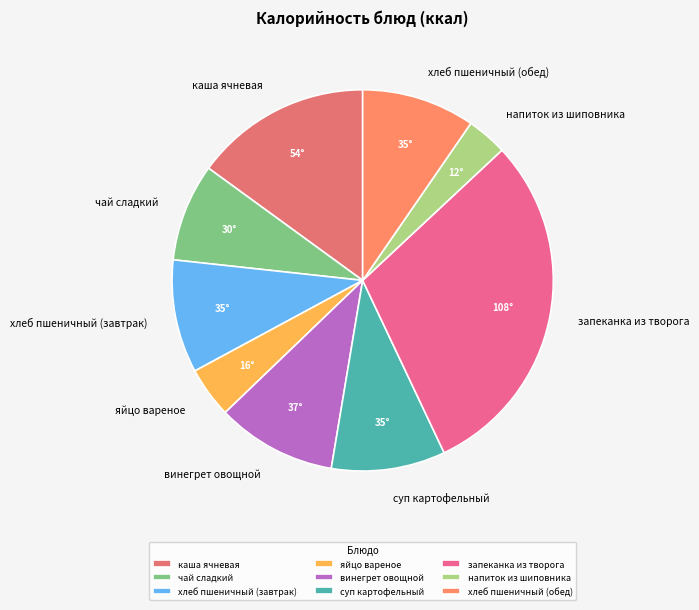

How many segments does this pie chart have?

9